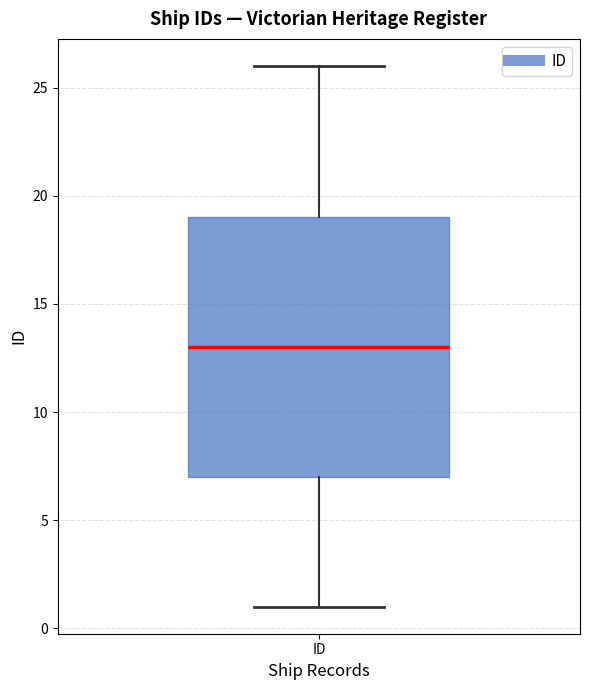

Read this box plot against the y-axis: the position of the median line, the range covered by the box, and the ends of both whiskers. The values are not printed on the chart, so give them approximately, as read against the axis.

median 13, box 7 to 19, whiskers 1 to 26